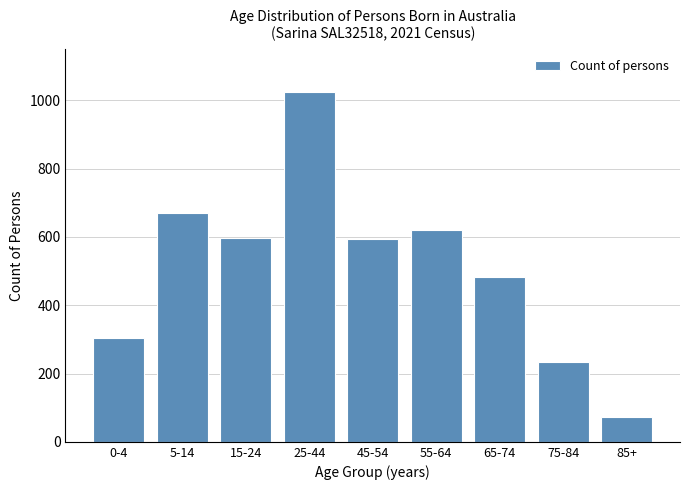

What is the change in value from 45-54 to 85+?

-522